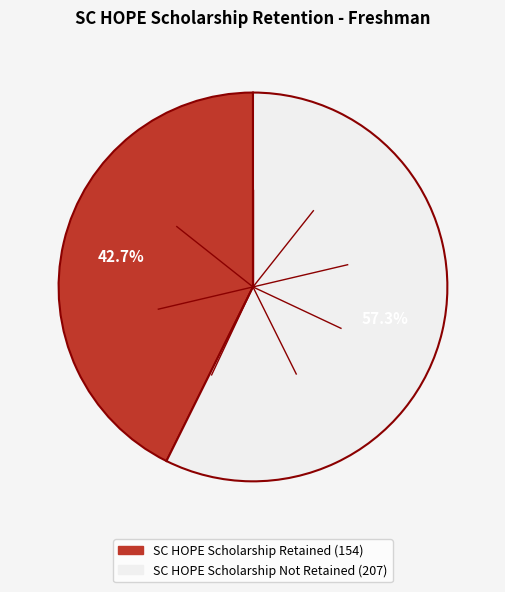

Rank the categories by value from highest to lowest.

SC HOPE Scholarship Not Retained, SC HOPE Scholarship Retained